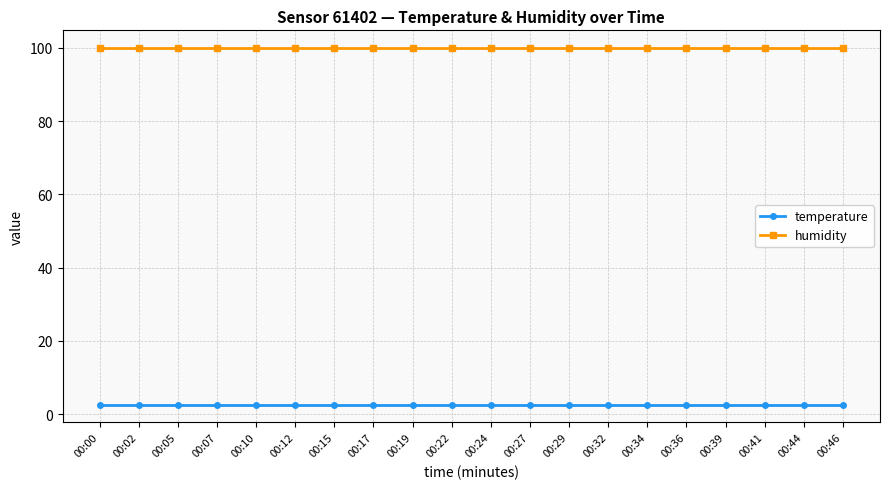

What are all the series names shown in the legend?

temperature, humidity